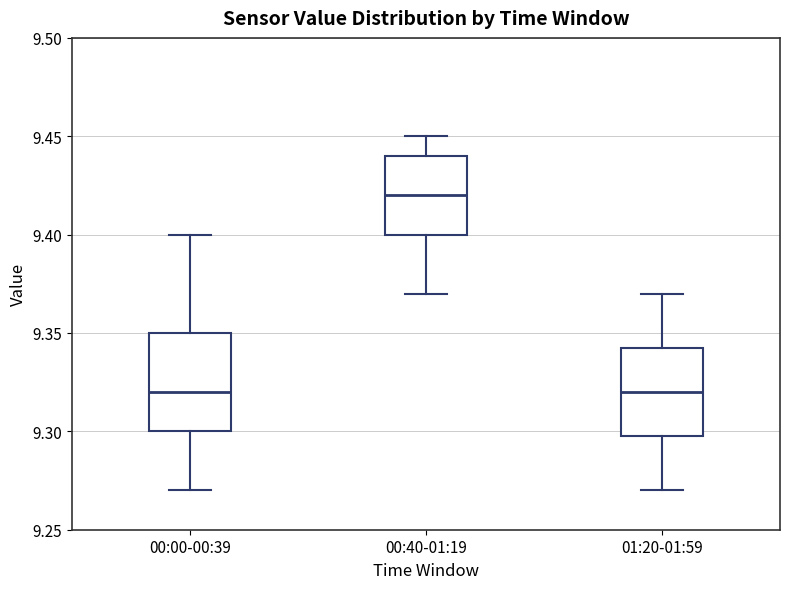

Where does the upper whisker of the box for 00:00-00:39 end on the y-axis? The values are not printed on the chart, so give them approximately, as read against the axis.

9.400